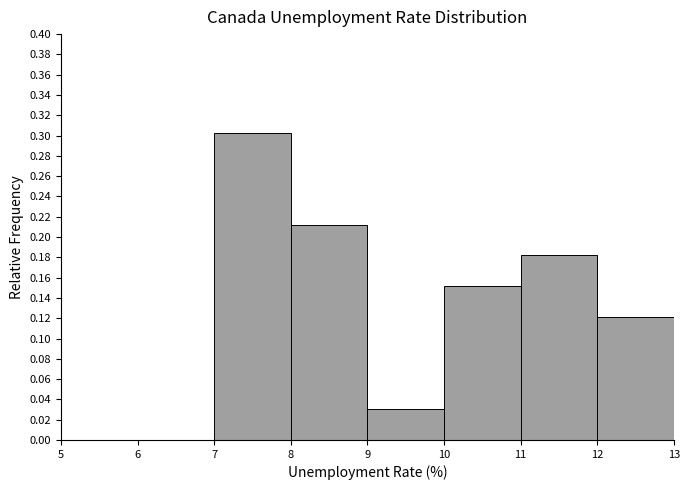

Which range on the x-axis has the tallest bar?

7 to 8